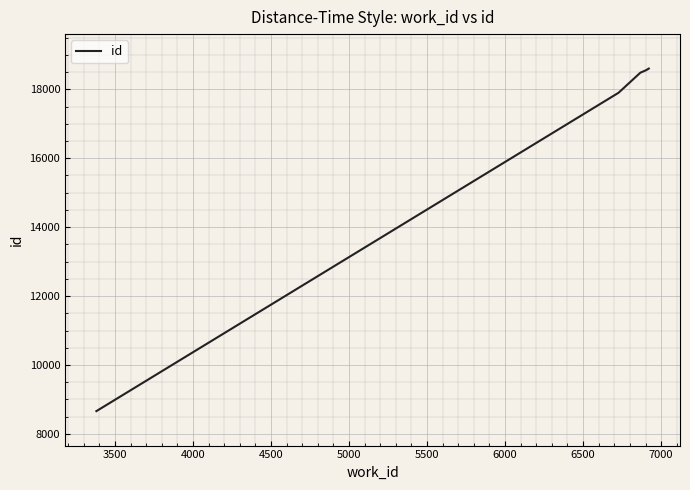

What is the greatest value displayed?

18603